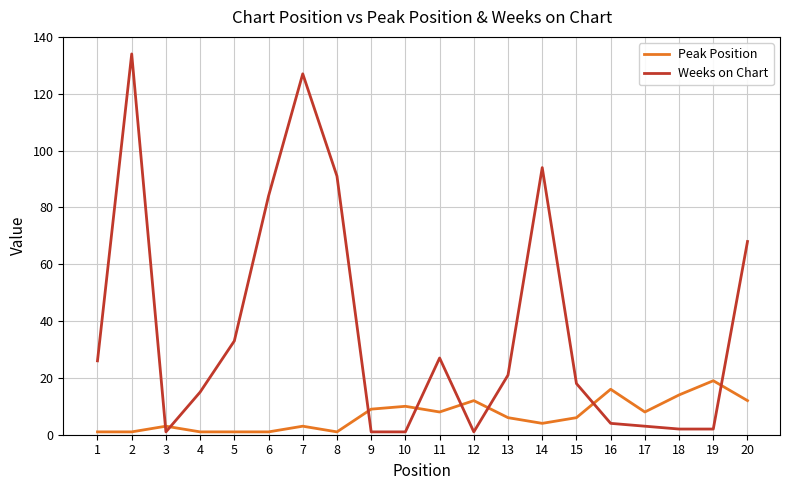

Which series has the largest total across all categories?

Weeks on Chart